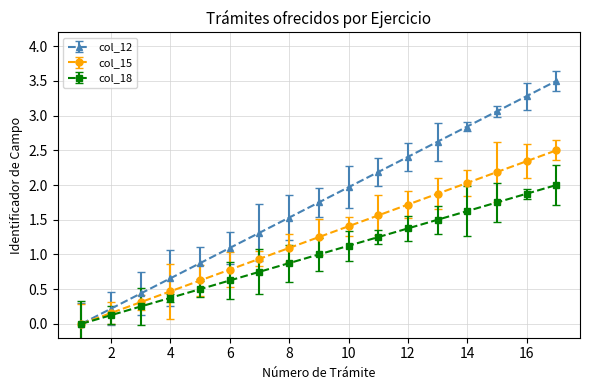

Which series has the largest total across all categories?

col_12